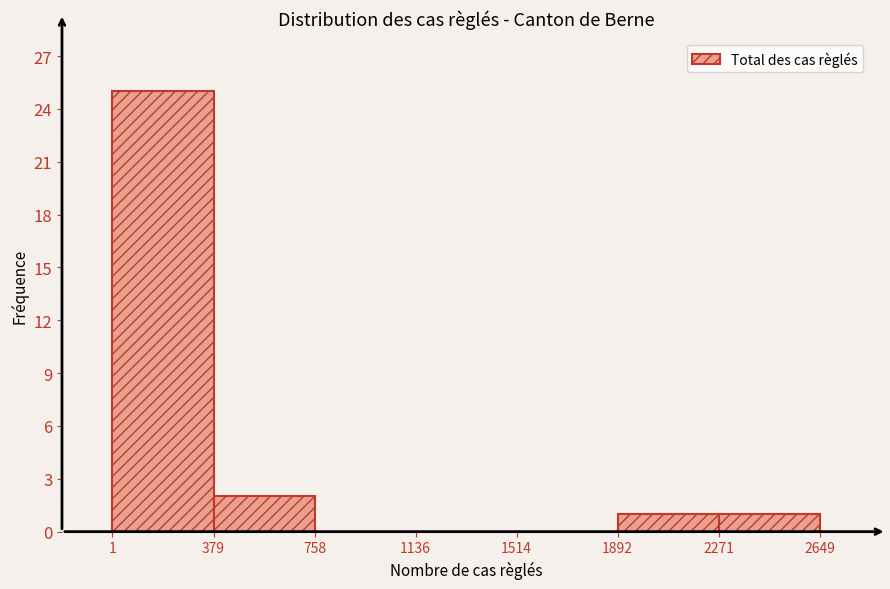

Reading left to right, transcribe this chart: for each bar, give the range it covers on the x-axis and its height. The values are not printed on the chart, so give them approximately, as read against the axis.

1 to 379: 25
379 to 758: 2
758 to 1136: 0
1136 to 1514: 0
1514 to 1892: 0
1892 to 2271: 1
2271 to 2649: 1